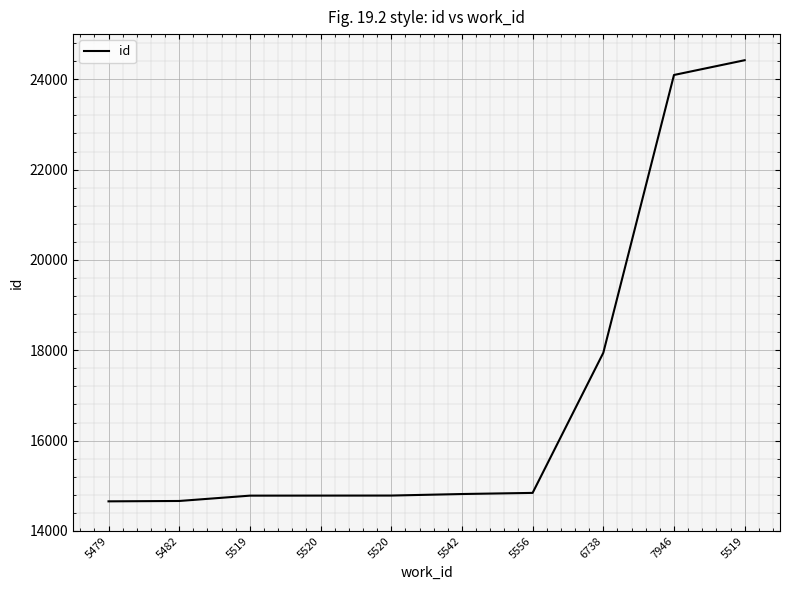

Where is the data nearest to the value 19538?

6738